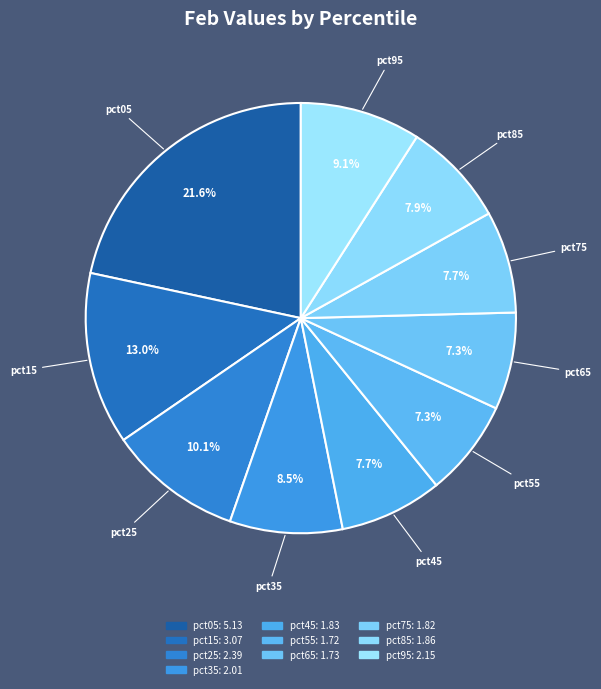

To the nearest percent, what percentage of the pie is pct85?

8%